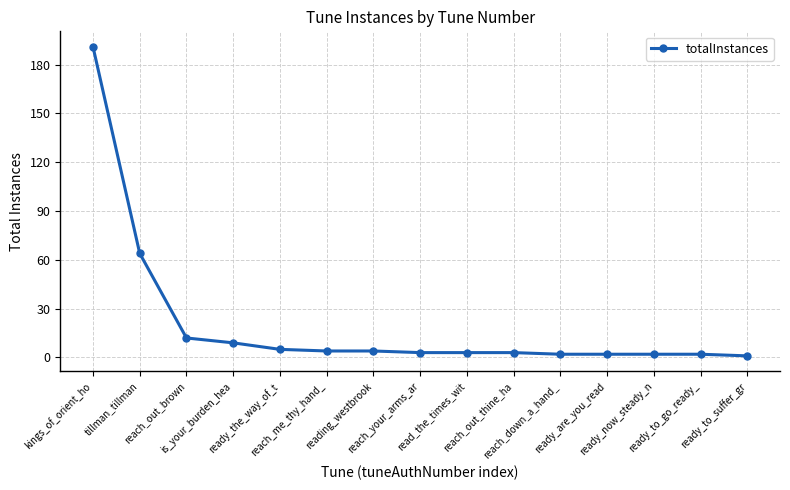

How many lines are shown in the chart?

1